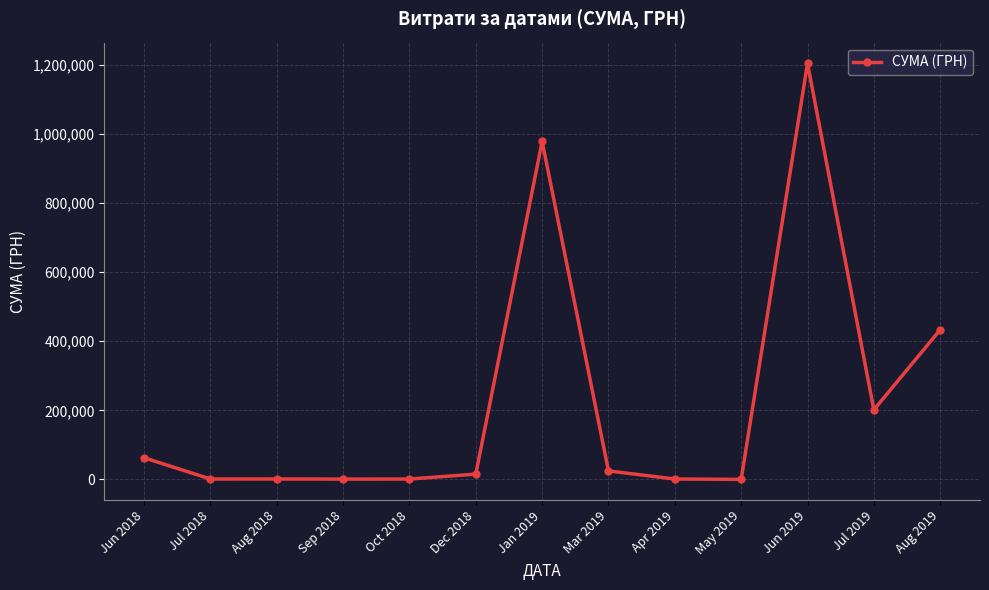

The value at Jul 2019 is 201447.6. True or false?

True